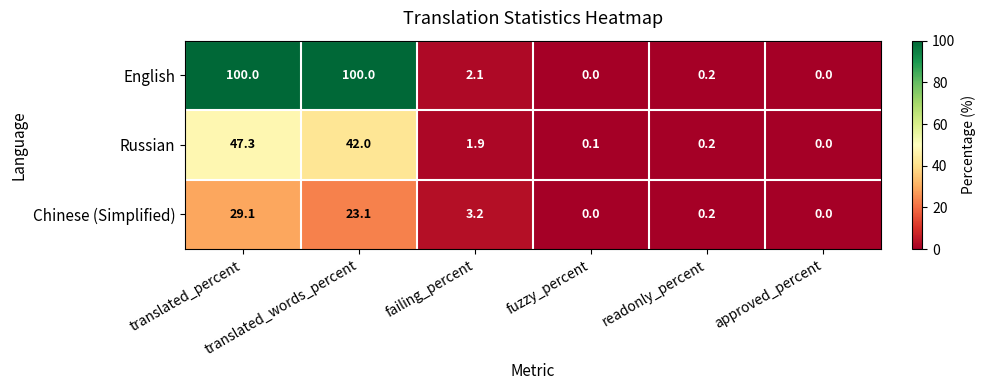

List the series in order of their peak value, highest first.

English, Russian, Chinese (Simplified)